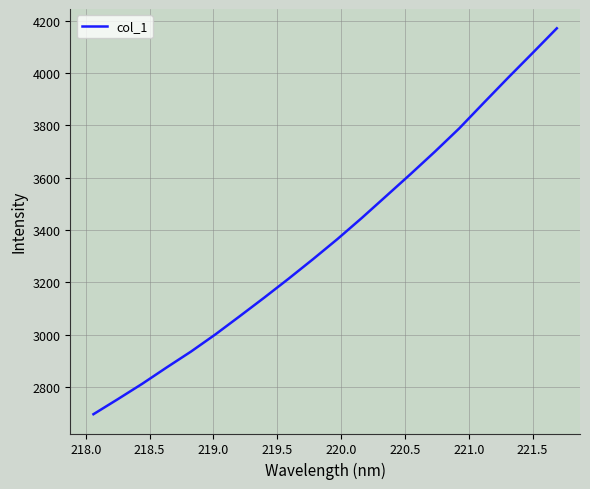

What is the difference between the maximum and minimum values?

1476.2